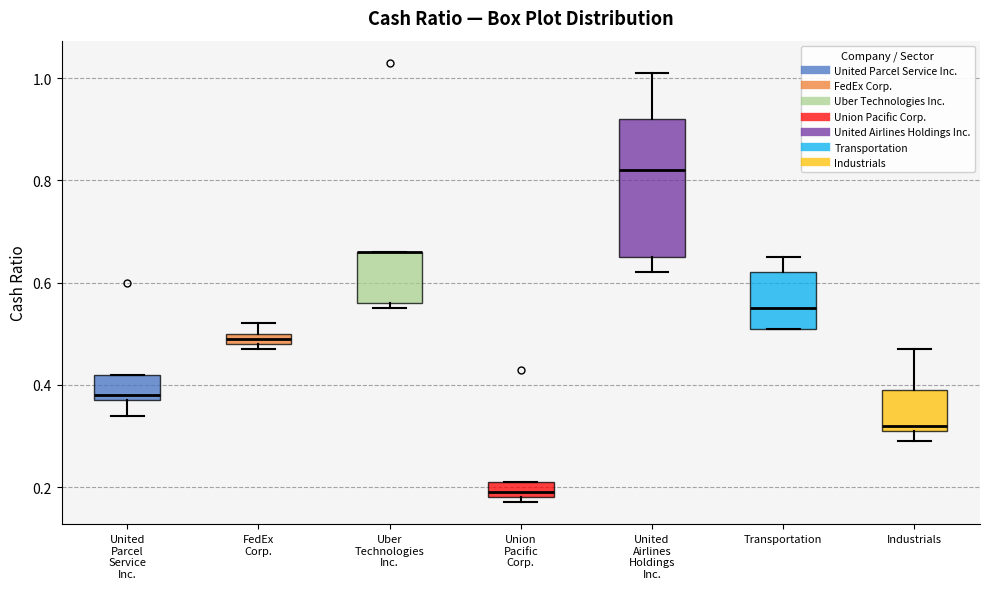

Where does the median line of the box for Union Pacific Corp. sit on the y-axis? The values are not printed on the chart, so give them approximately, as read against the axis.

0.20